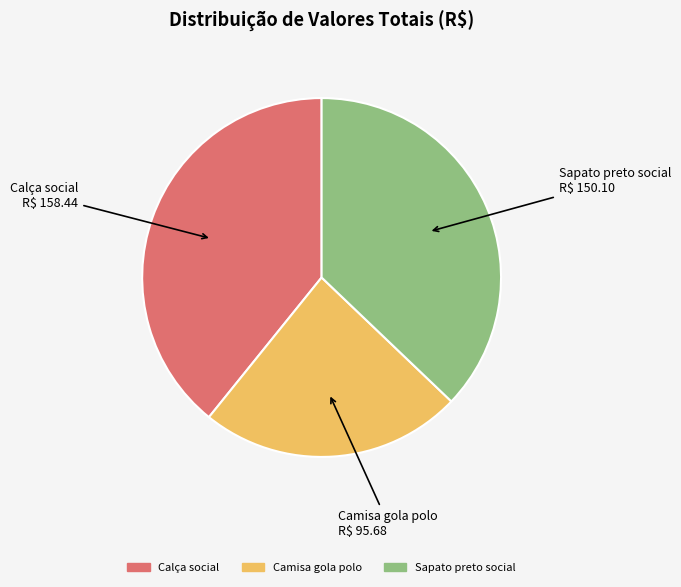

Rank the categories by value from lowest to highest.

Camisa gola polo, Sapato preto social, Calça social